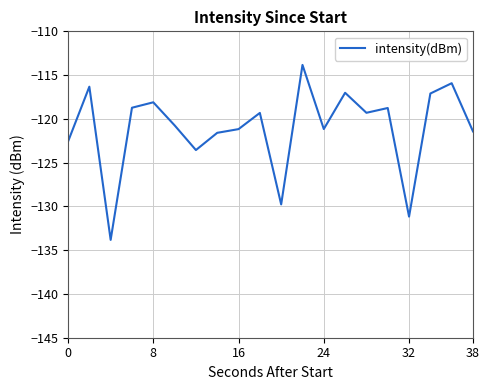

What is the minimum value shown in the chart?

-133.8